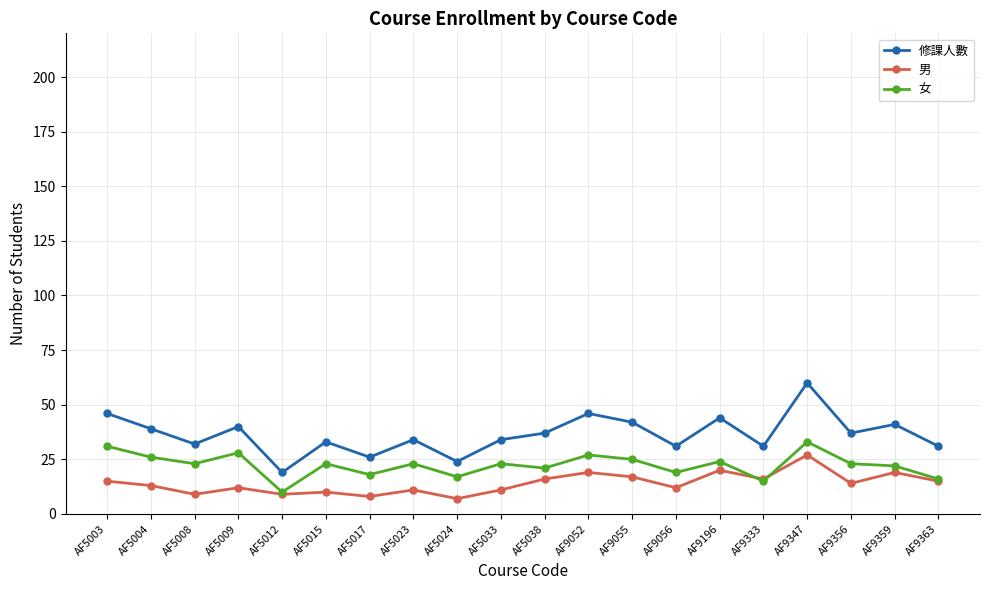

What is the total value across all series at AF9052?

92